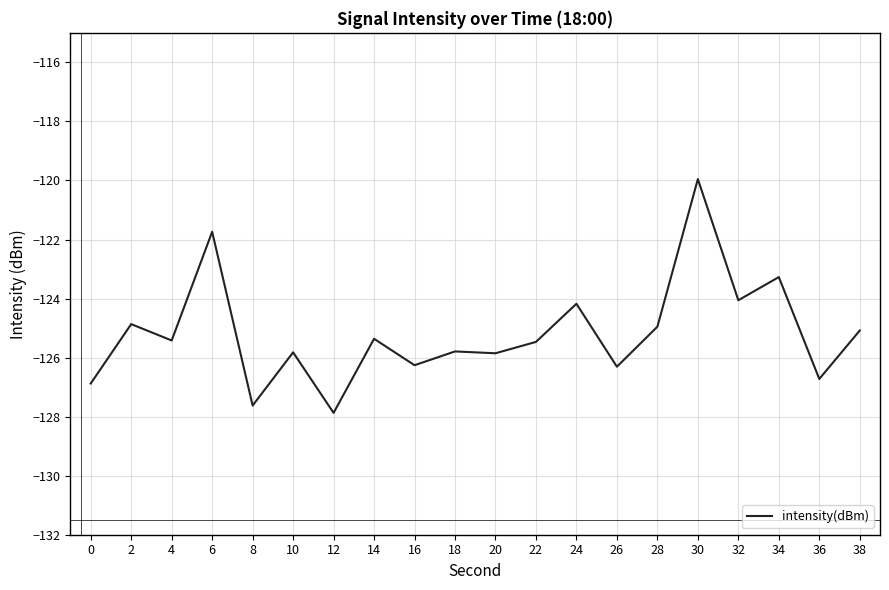

At which category does the chart reach its minimum across all series?

12